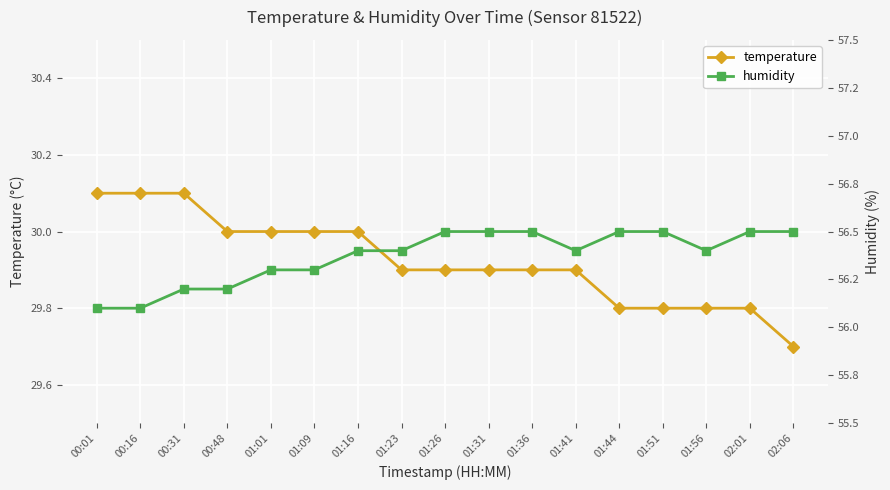

Reading right to left, list all the values displayed in this chart.

temperature: 29.7	29.8	29.8	29.8	29.8	29.9	29.9	29.9	29.9	29.9	30.0	30.0	30.0	30.0	30.1	30.1	30.1
humidity: 56.5	56.5	56.4	56.5	56.5	56.4	56.5	56.5	56.5	56.4	56.4	56.3	56.3	56.2	56.2	56.1	56.1